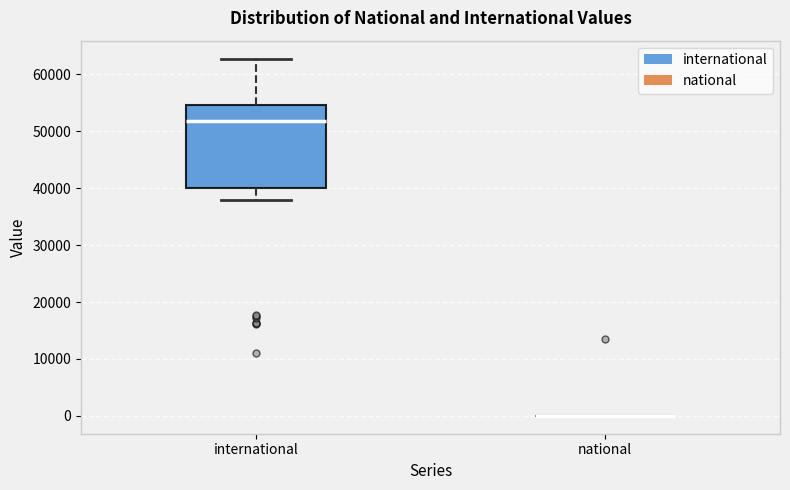

Reading left to right, transcribe this box plot: for each box, give where its median line is, the range the box spans, and where its two whiskers end, as read against the y-axis. The values are not printed on the chart, so give them approximately, as read against the axis.

international: median 52000, box 40000 to 55000, whiskers 38000 to 63000
national: box collapsed to a line at 0, whiskers 0 to 0